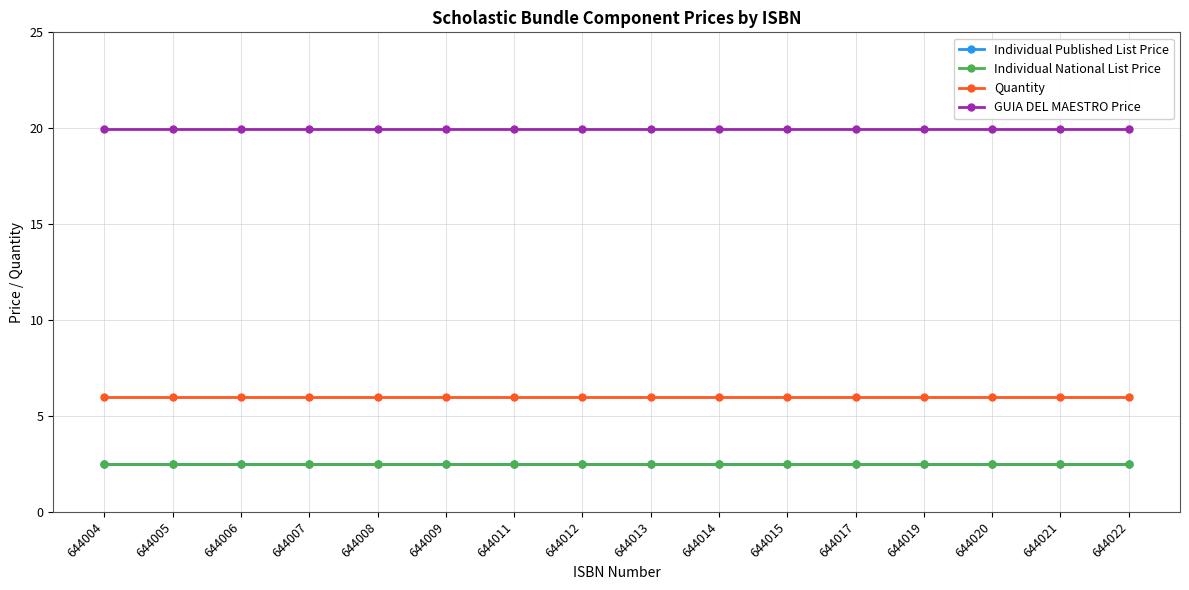

Reading left to right, list all the values displayed in this chart.

Individual Published List Price: 2.5	2.5	2.5	2.5	2.5	2.5	2.5	2.5	2.5	2.5	2.5	2.5	2.5	2.5	2.5	2.5
Individual National List Price: 2.5	2.5	2.5	2.5	2.5	2.5	2.5	2.5	2.5	2.5	2.5	2.5	2.5	2.5	2.5	2.5
Quantity: 6.0	6.0	6.0	6.0	6.0	6.0	6.0	6.0	6.0	6.0	6.0	6.0	6.0	6.0	6.0	6.0
GUIA DEL MAESTRO Price: 19.9	19.9	19.9	19.9	19.9	19.9	19.9	19.9	19.9	19.9	19.9	19.9	19.9	19.9	19.9	19.9